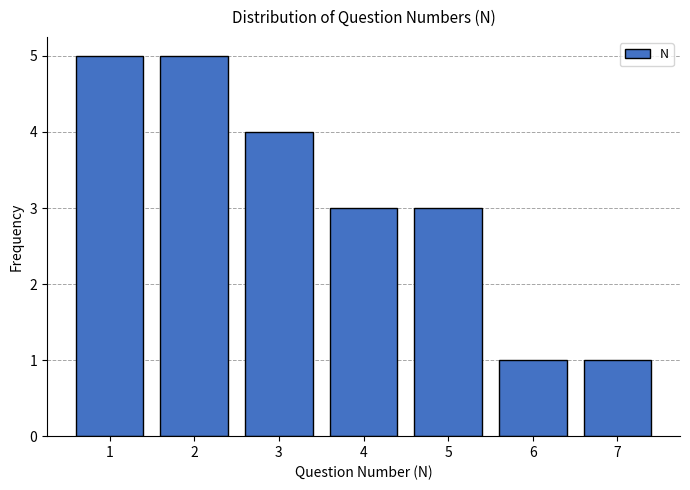

Reading left to right, transcribe all the data shown in this chart.

1=5	2=5	3=4	4=3	5=3	6=1	7=1